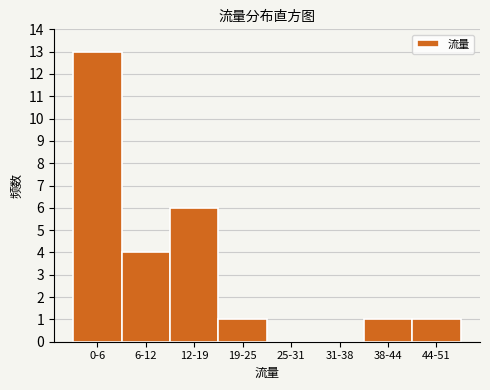

Reading right to left, extract all data points from this chart.

44-51=1	38-44=1	31-38=0	25-31=0	19-25=1	12-19=6	6-12=4	0-6=13